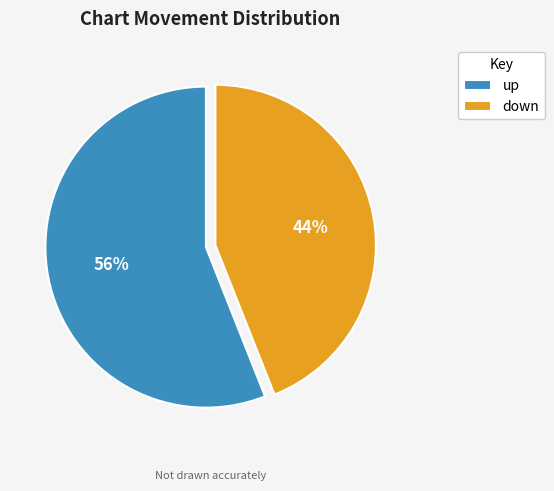

Combined, do down and up account for over 50%?

Yes